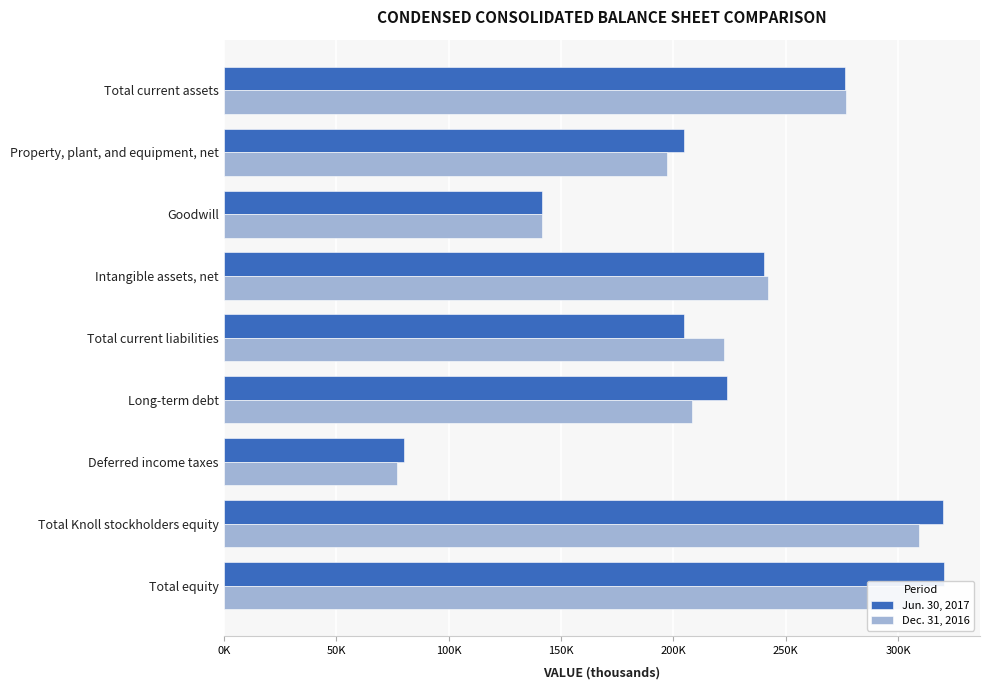

Does the chart contain any negative values?

No